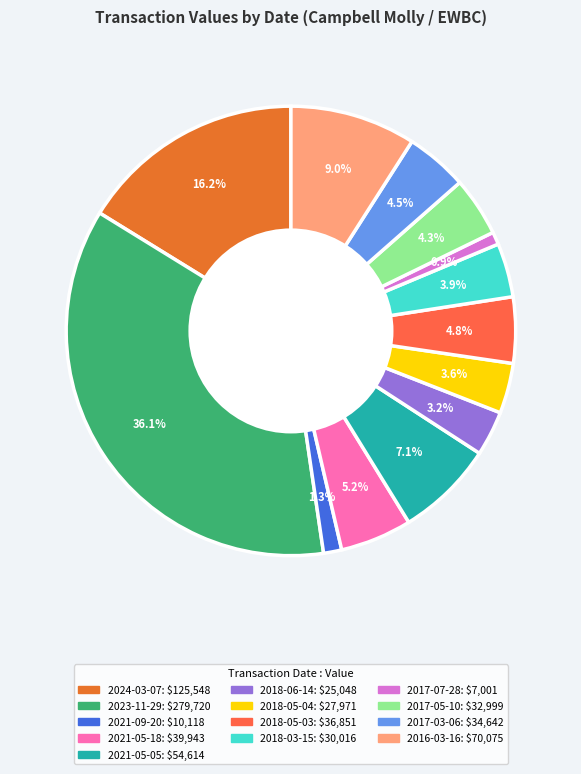

To the nearest percent, what is the average slice percentage?

8%